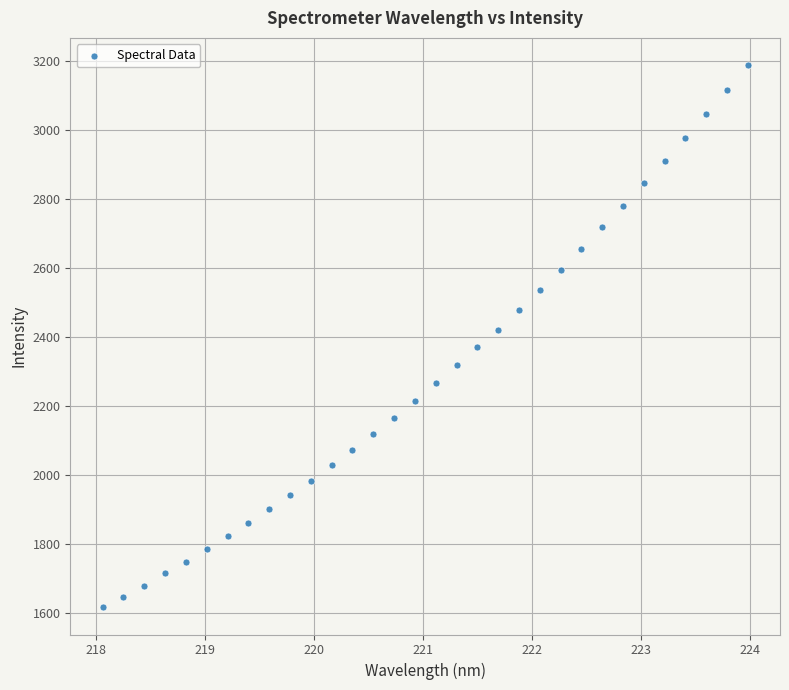

What is the range of Y values (max minus min)?

1573.0